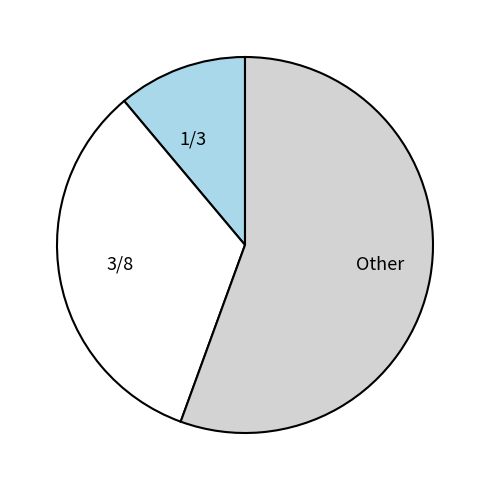

Between 3/8 and Other, which is larger?

Other